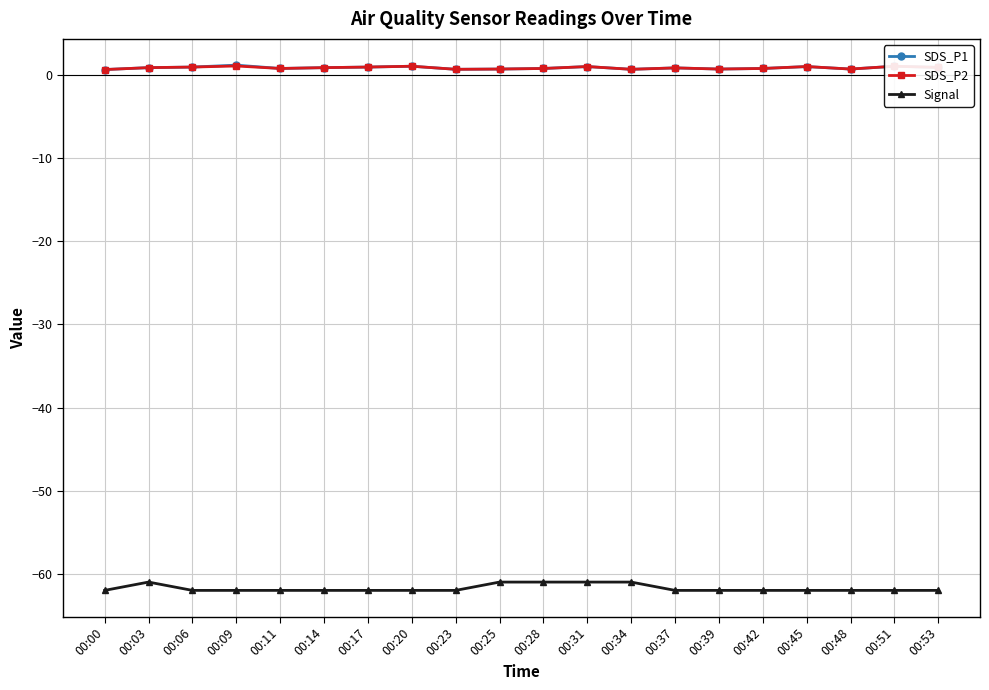

The SDS_P2 series shows 0.9 at 00:03. True or false?

True